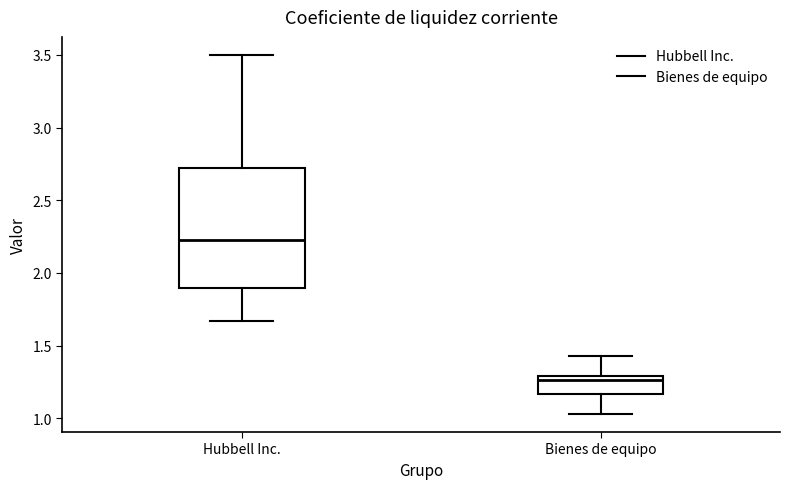

Reading left to right, read every box against the y-axis: the position of its median line, the range the box covers, and the ends of its whiskers. The values are not printed on the chart, so give them approximately, as read against the axis.

Hubbell Inc.: median 2.25, box 1.90 to 2.70, whiskers 1.65 to 3.50
Bienes de equipo: median 1.25, box 1.15 to 1.30, whiskers 1.05 to 1.45